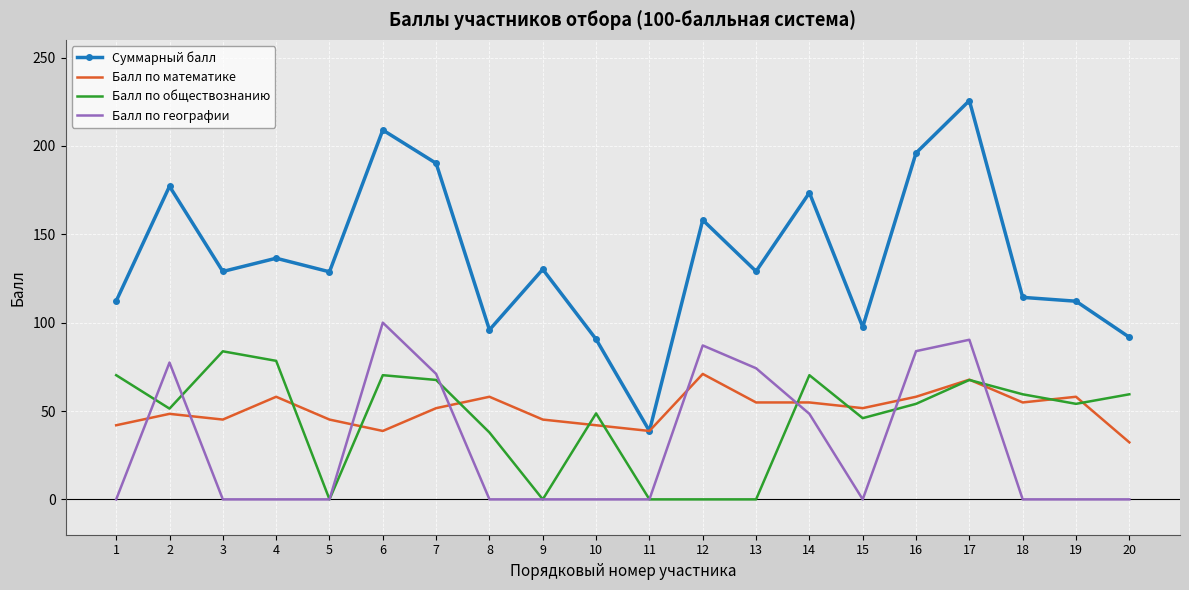

True or false: Балл по обществознанию and Суммарный балл intersect in this chart.

False